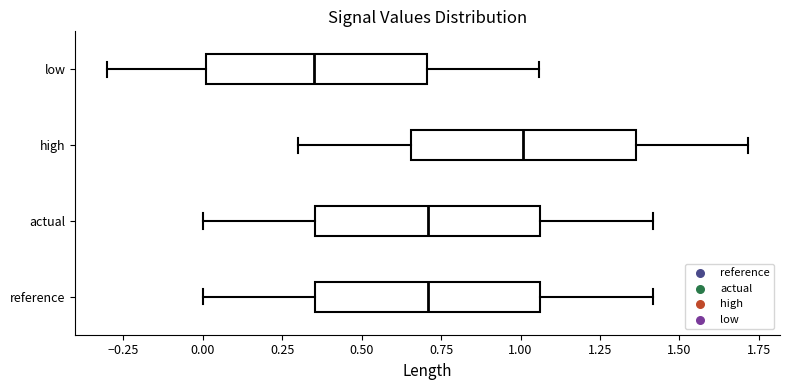

Which box has the furthest to the right median line?

high